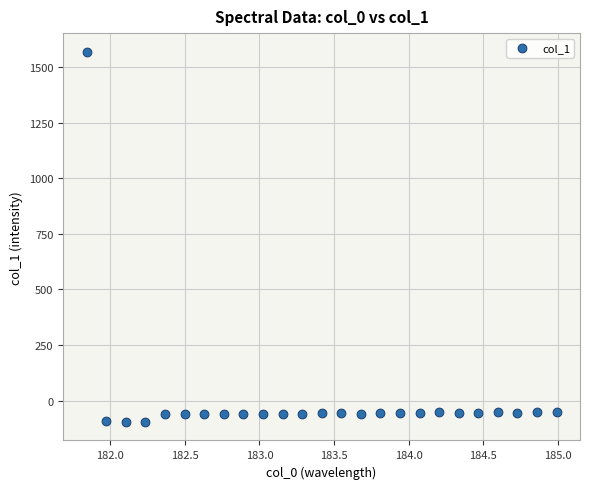

What is the range of Y values (max minus min)?

1666.7